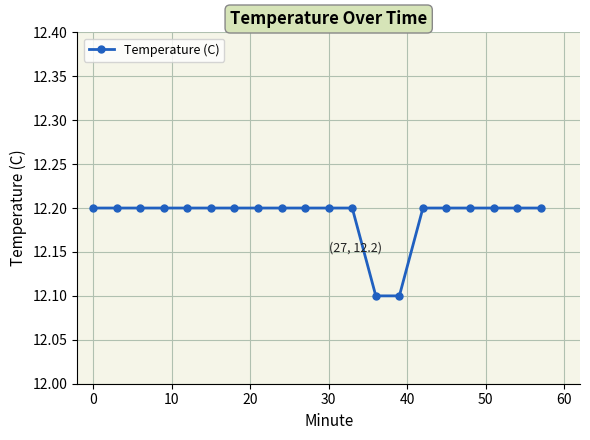

What is the average value?

12.2